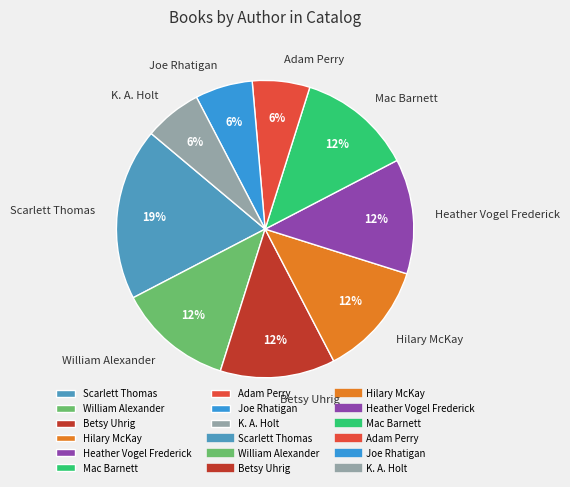

Is there any slice that represents more than half of the pie?

No